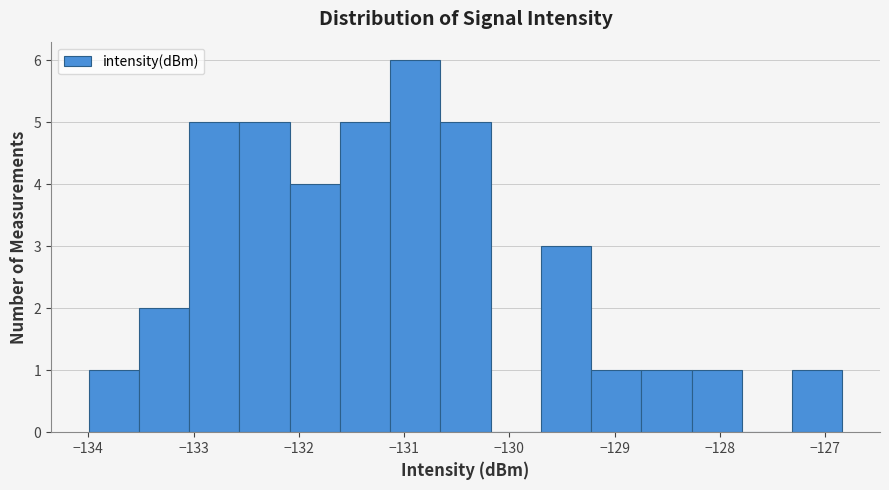

Reading left to right, list every bar in this chart as the range it spans on the x-axis followed by its height. Neither the bar edges nor the heights are printed on the chart, so give them approximately, as read against the axes.

-134.0 to -133.5: 1
-133.5 to -133.0: 2
-133.0 to -132.6: 5
-132.6 to -132.1: 5
-132.1 to -131.6: 4
-131.6 to -131.1: 5
-131.1 to -130.7: 6
-130.7 to -130.2: 5
-130.2 to -129.7: 0
-129.7 to -129.2: 3
-129.2 to -128.7: 1
-128.7 to -128.3: 1
-128.3 to -127.8: 1
-127.8 to -127.3: 0
-127.3 to -126.8: 1